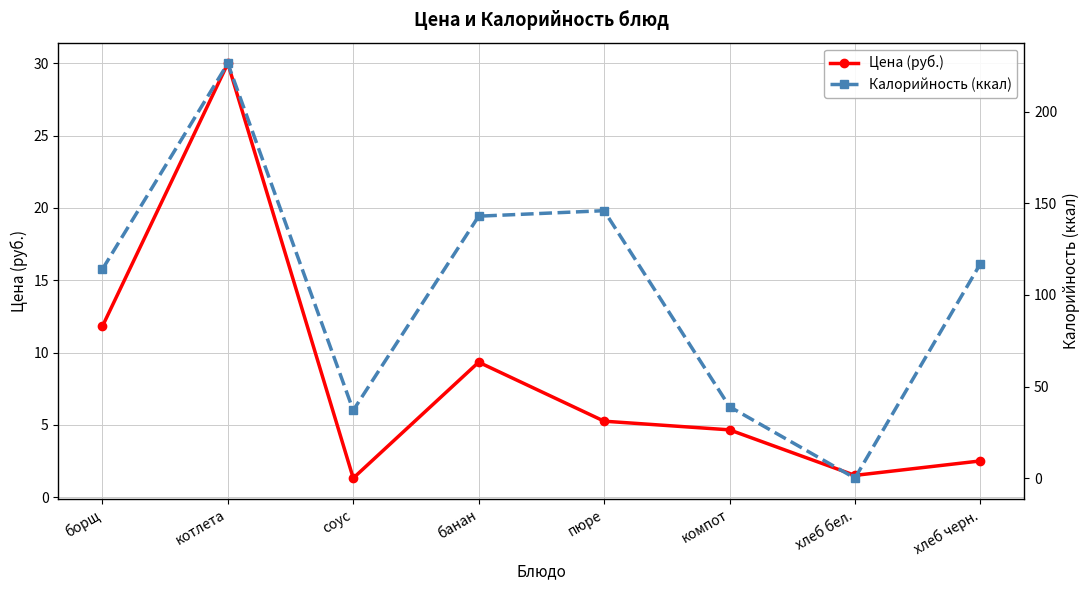

The Калорийность (ккал) series shows 187.5 at банан. True or false?

False